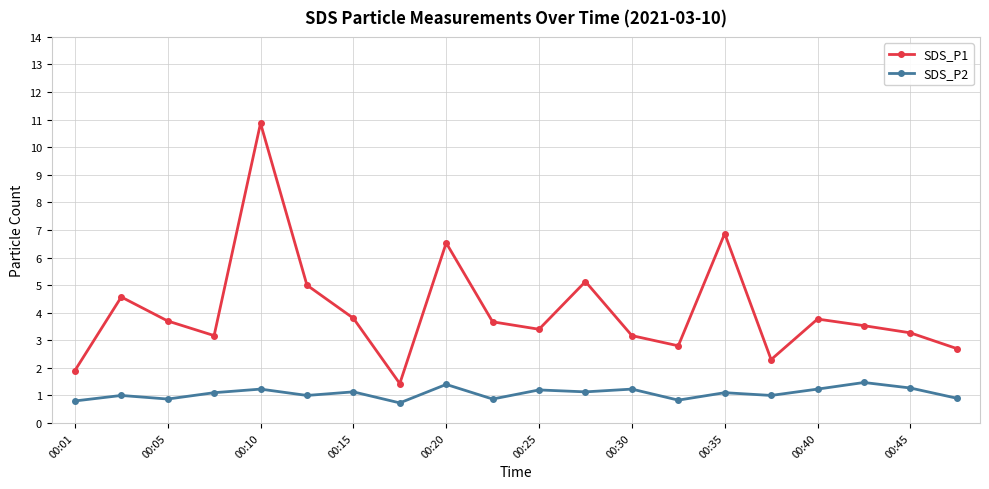

Count the SDS_P2 values in the range 0 to 1.

9